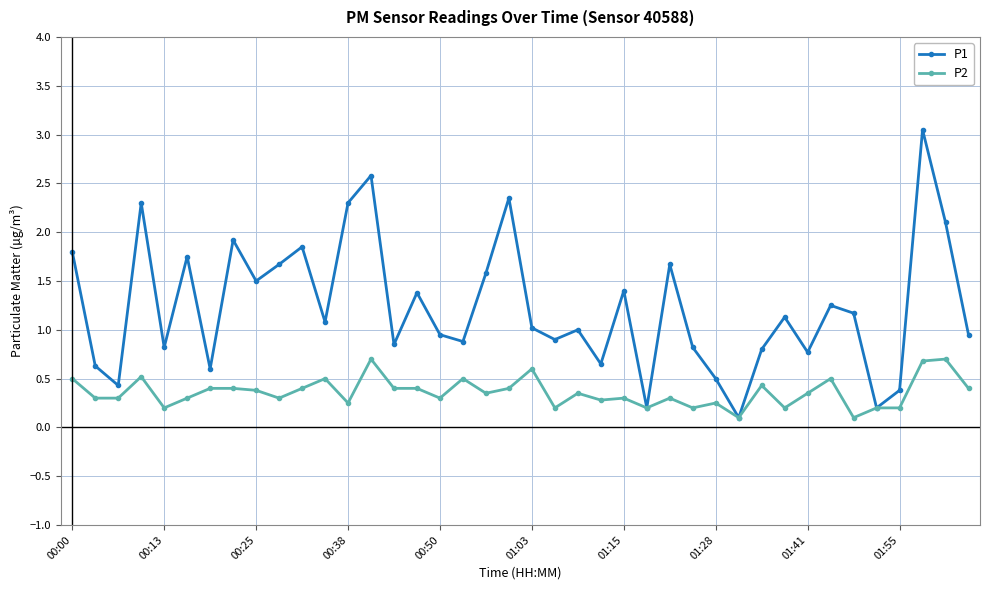

Which series has the largest total across all categories?

P1